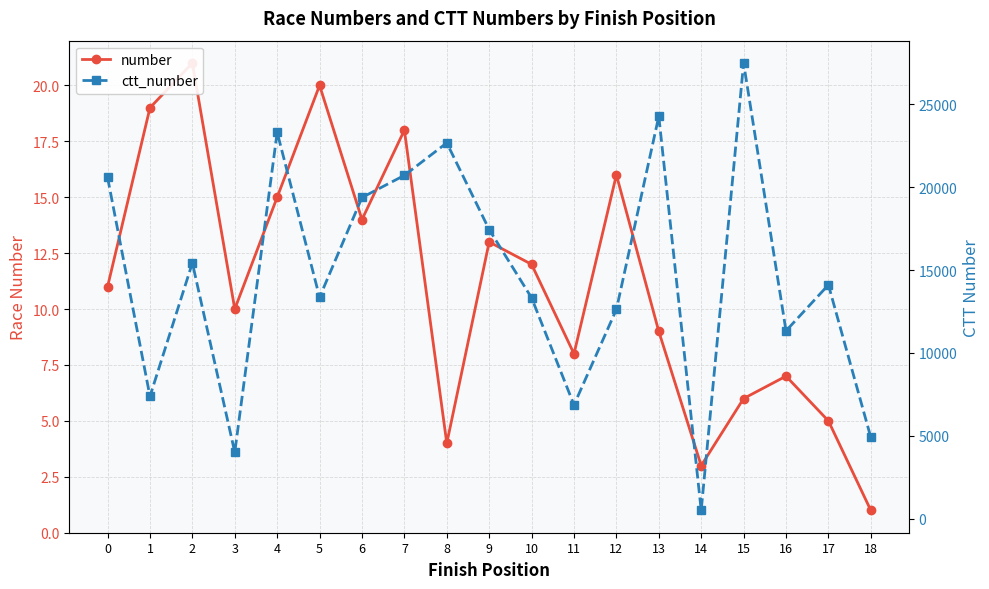

What is the difference between the number values at 2 and 8?

17